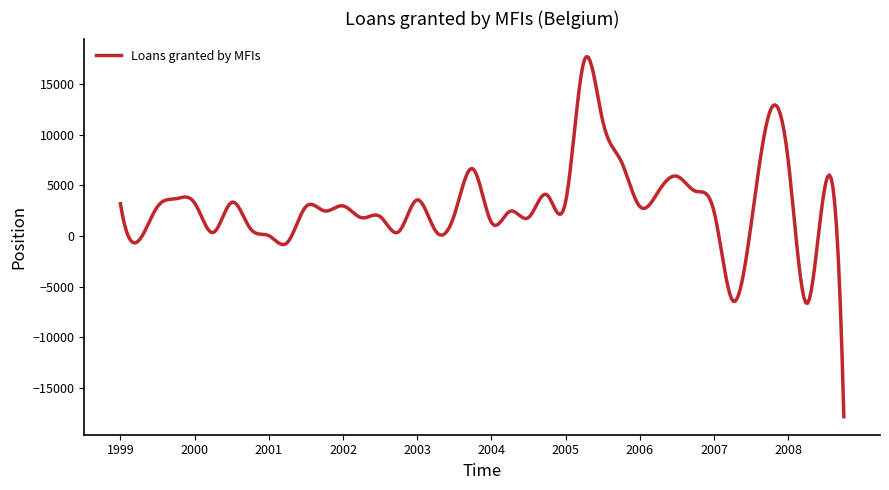

What is the maximum value shown in the chart?

17743.0